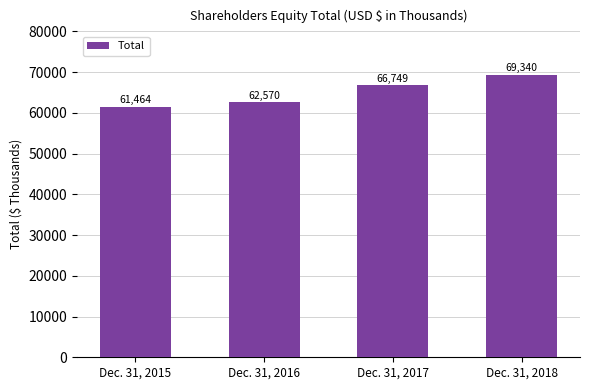

Reading right to left, extract all data points from this chart.

Dec. 31, 2018=69340	Dec. 31, 2017=66749	Dec. 31, 2016=62570	Dec. 31, 2015=61464